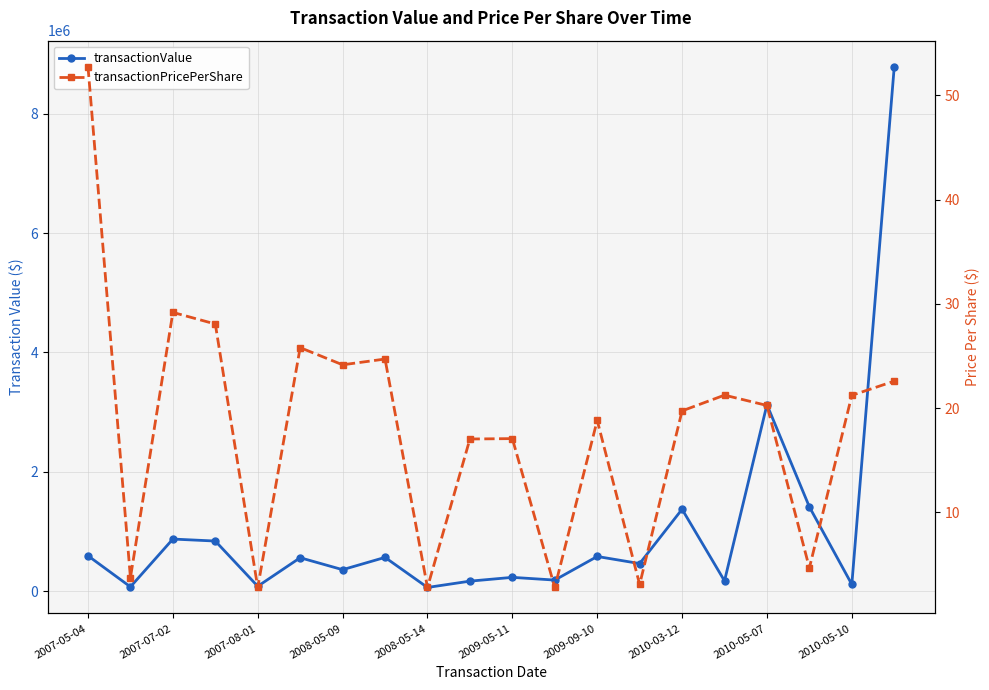

True or false: transactionPricePerShare and transactionValue cross at least once.

False